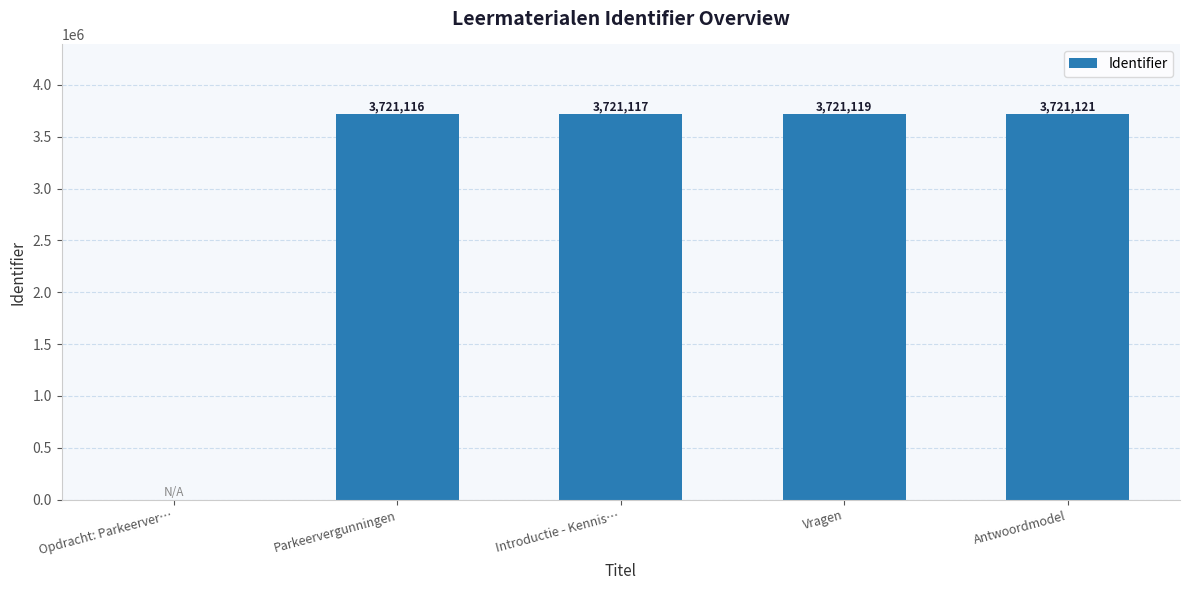

Read the value at Parkeervergunningen, to the nearest 50.

3721100